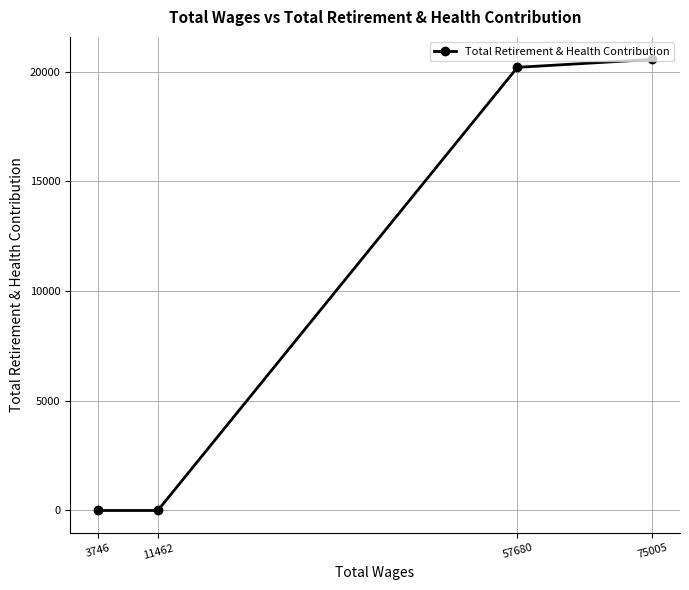

Is it true that the value at 3746 is 0?

True